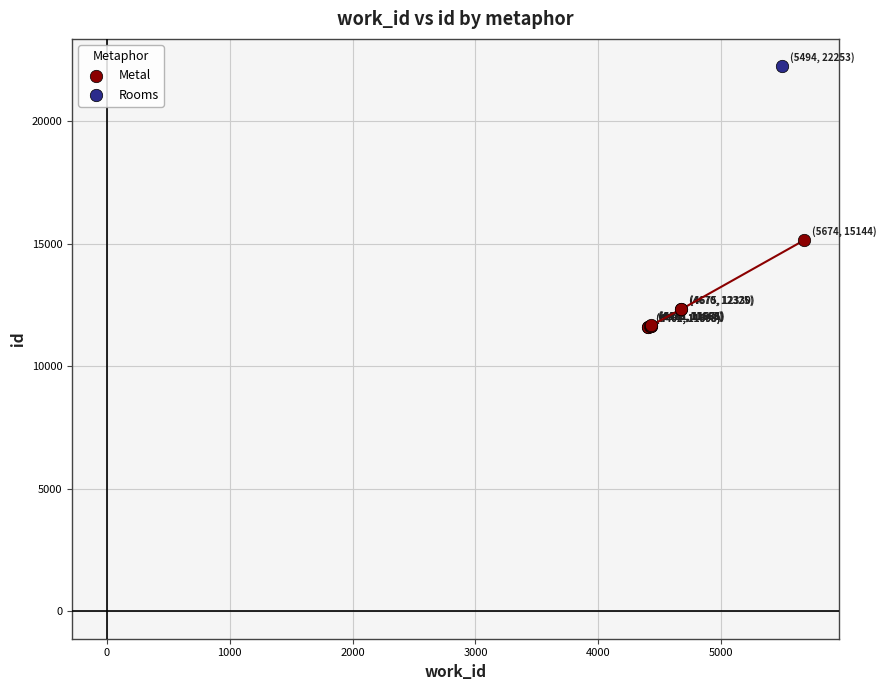

What are all the series names shown in the legend?

Metal, Rooms